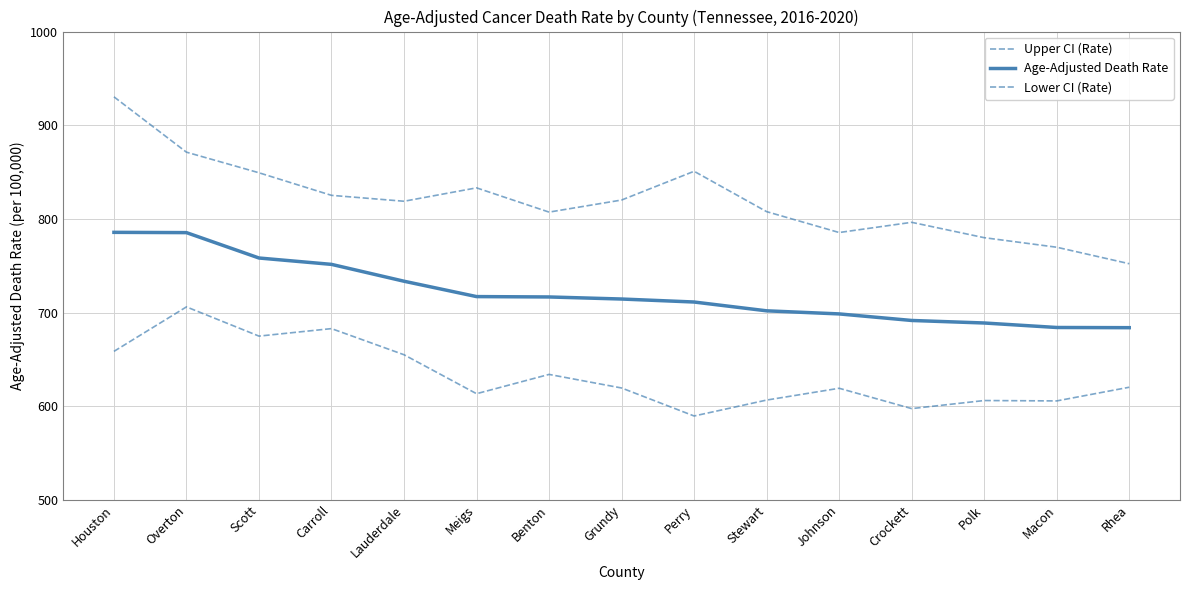

Which series has the largest total across all categories?

Upper CI (Rate)